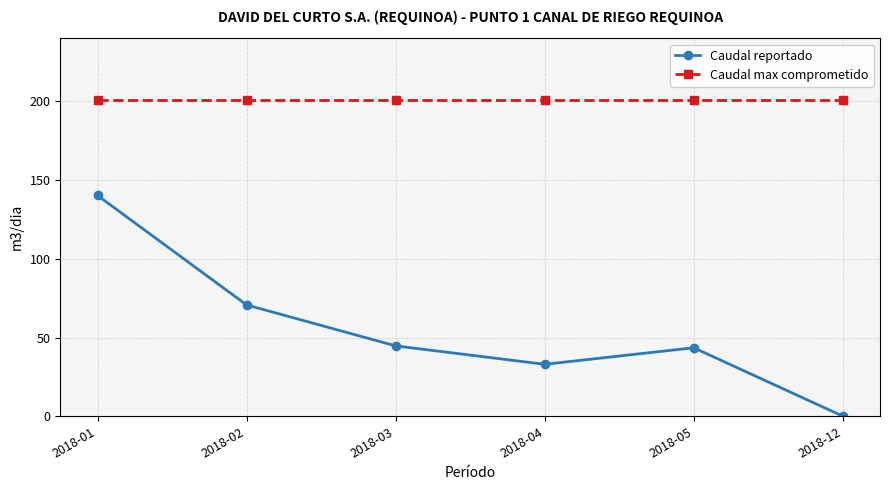

Rank the series by their maximum value, from lowest to highest.

Caudal reportado, Caudal max comprometido